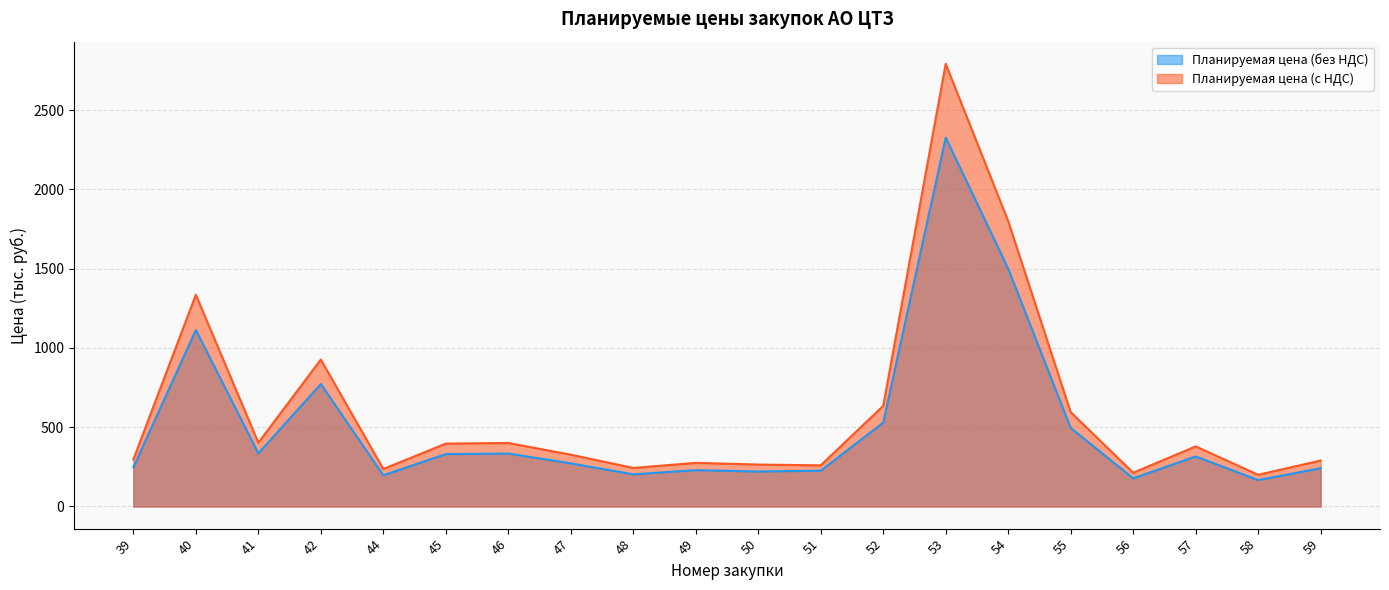

What is the average value of the Планируемая цена (без НДС) series?

511.7